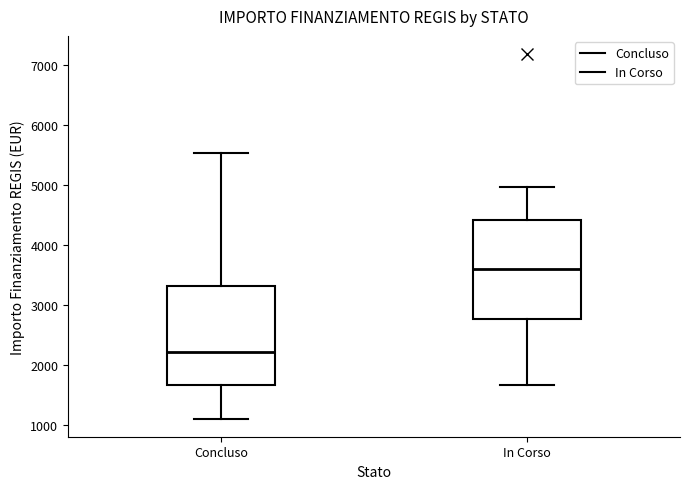

Reading left to right, read every box against the y-axis: the position of its median line, the range the box covers, and the ends of its whiskers. The values are not printed on the chart, so give them approximately, as read against the axis.

Concluso: median 2200, box 1700 to 3300, whiskers 1100 to 5500
In Corso: median 3600, box 2800 to 4400, whiskers 1700 to 5000